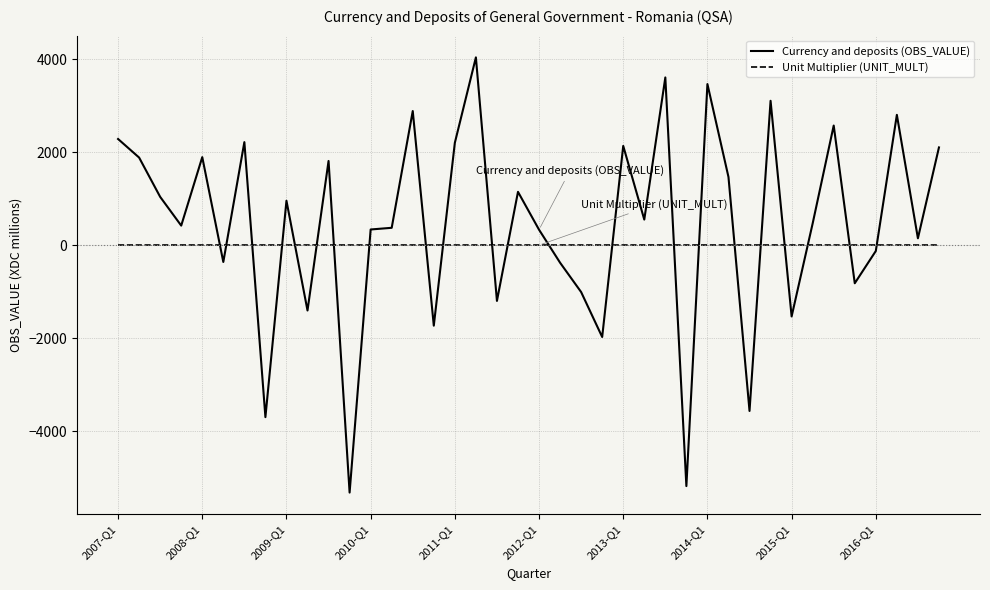

Rank the series by their maximum value, from lowest to highest.

Unit Multiplier (UNIT_MULT), Currency and deposits (OBS_VALUE)